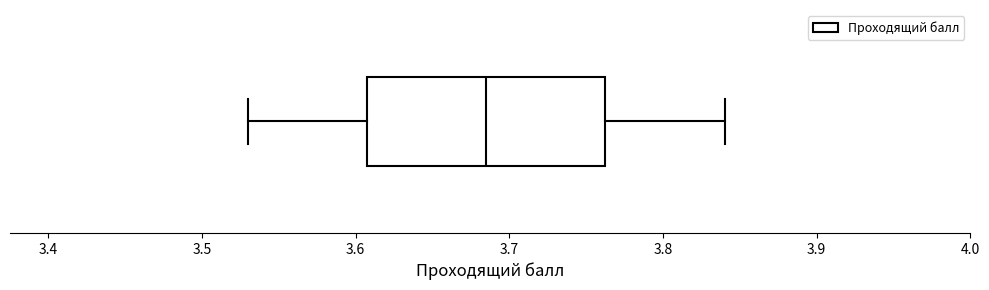

Read this box plot against the x-axis: the position of the median line, the range covered by the box, and the ends of both whiskers. The values are not printed on the chart, so give them approximately, as read against the axis.

median 3.69, box 3.61 to 3.76, whiskers 3.53 to 3.84